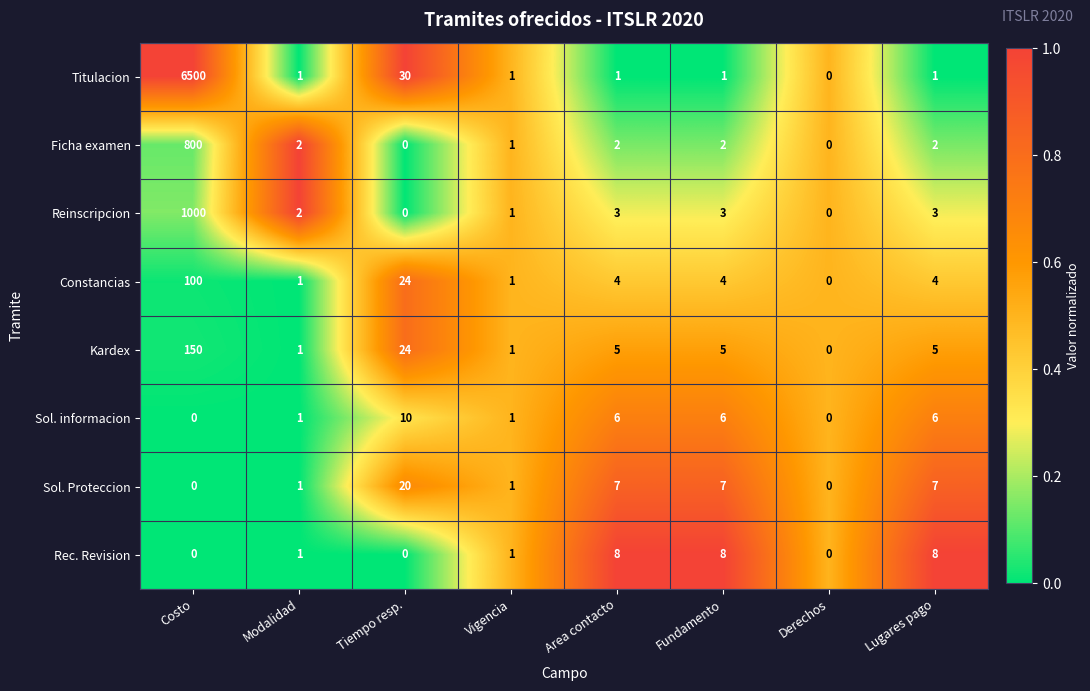

Which series has the widest spread of values?

Titulacion